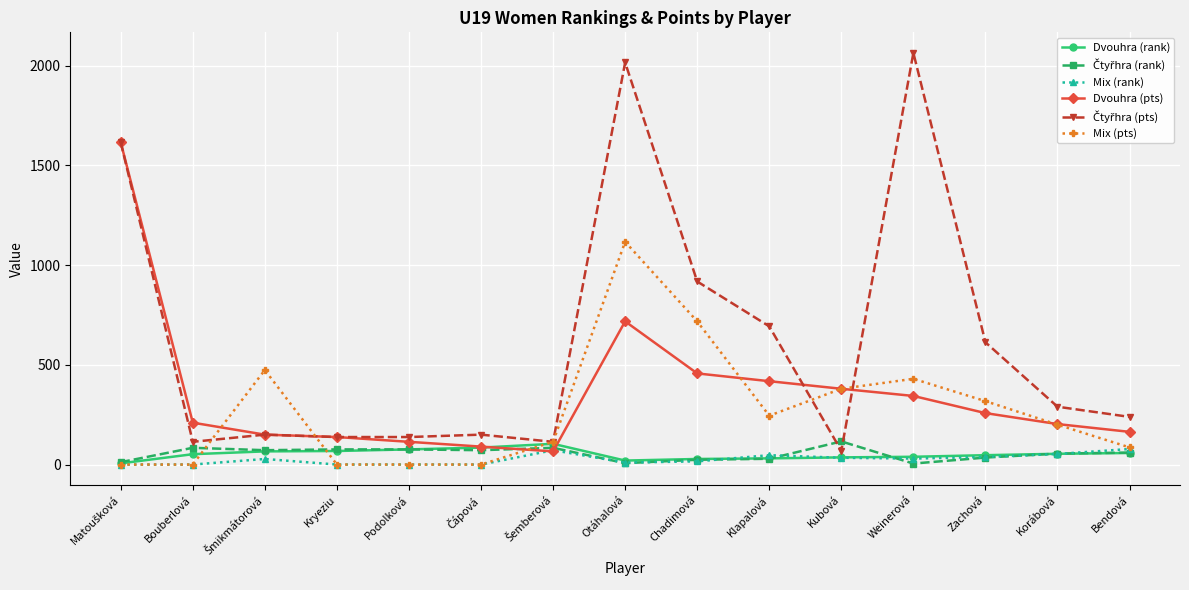

What is the approximate value of Dvouhra (pts) at Korábová?

203